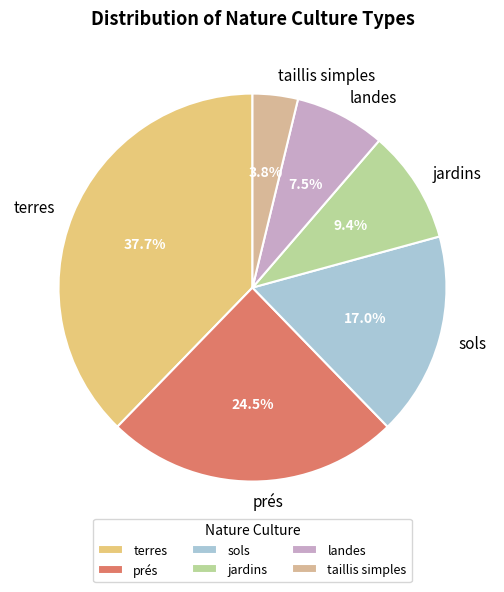

What portion of the pie excludes sols?

83.0%